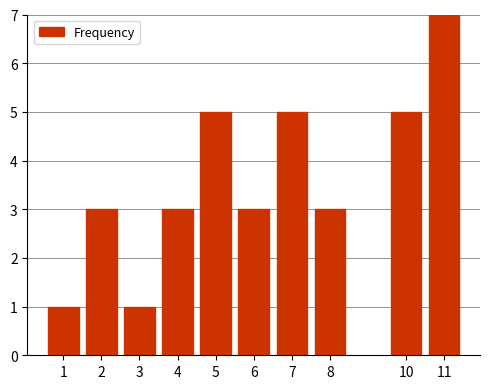

Reading left to right, extract all data points from this chart.

1	3	1	3	5	3	5	3	5	7